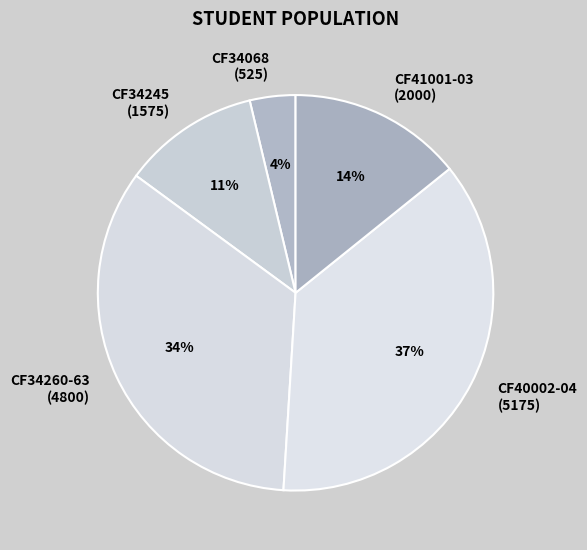

Rank the categories by value from lowest to highest.

CF34068 (525), CF34245 (1575), CF41001-03 (2000), CF34260-63 (4800), CF40002-04 (5175)